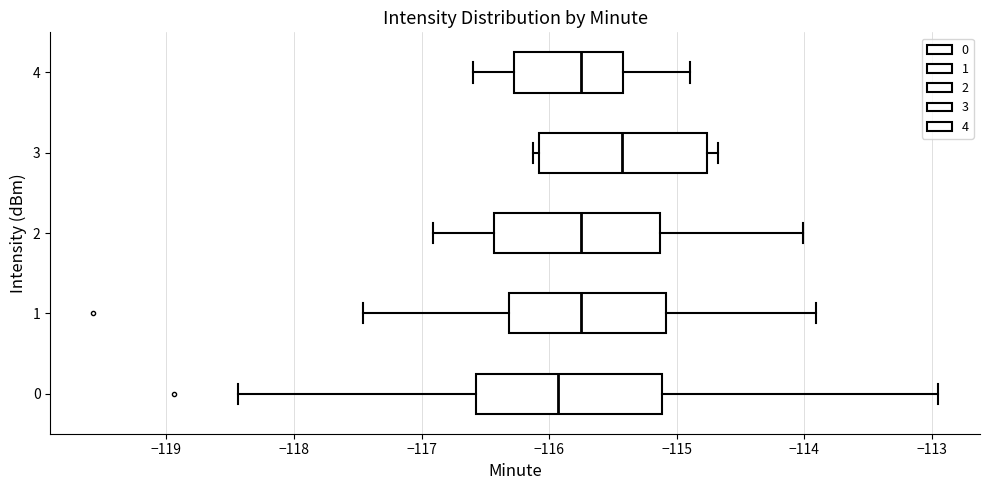

Where does the right whisker of the box at y = 4 end on the x-axis? The values are not printed on the chart, so give them approximately, as read against the axis.

-114.9